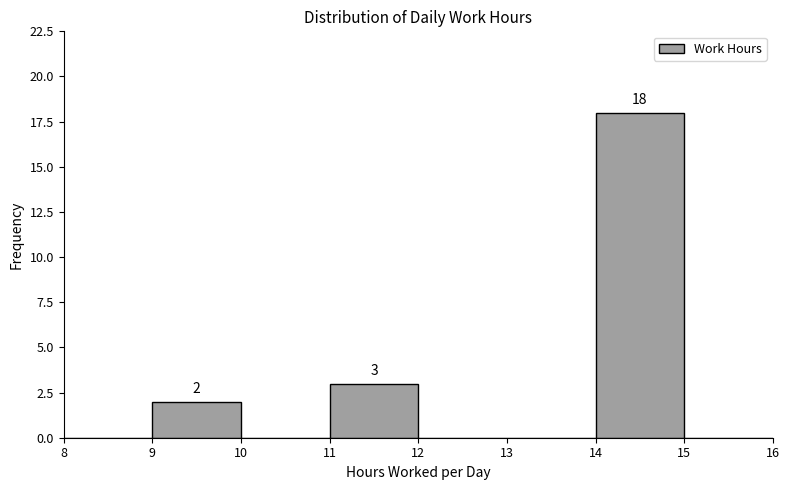

Which range on the x-axis has the tallest bar?

14 to 15